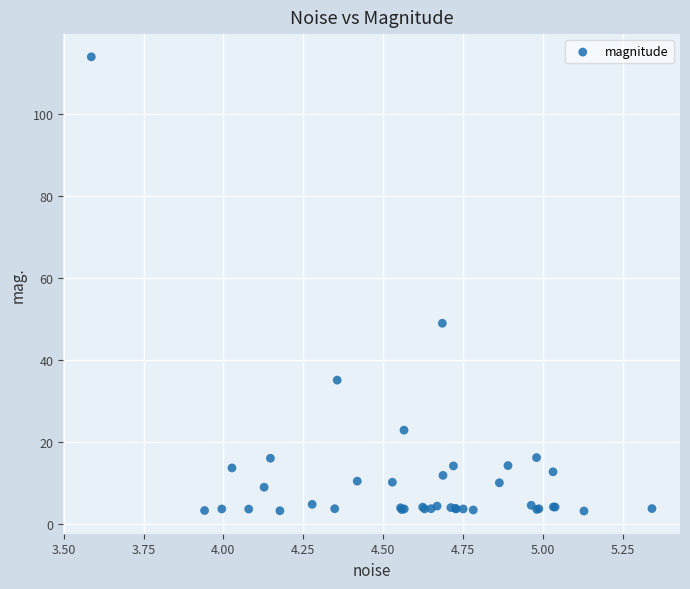

What Y value in the scatter plot is closest to 58?

49.0